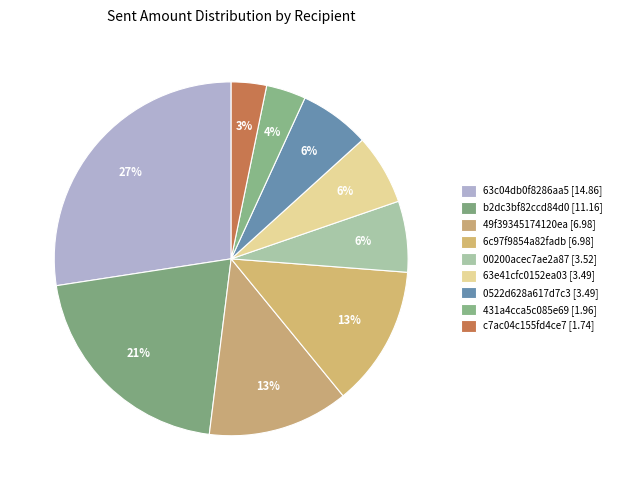

How many segments does this pie chart have?

9